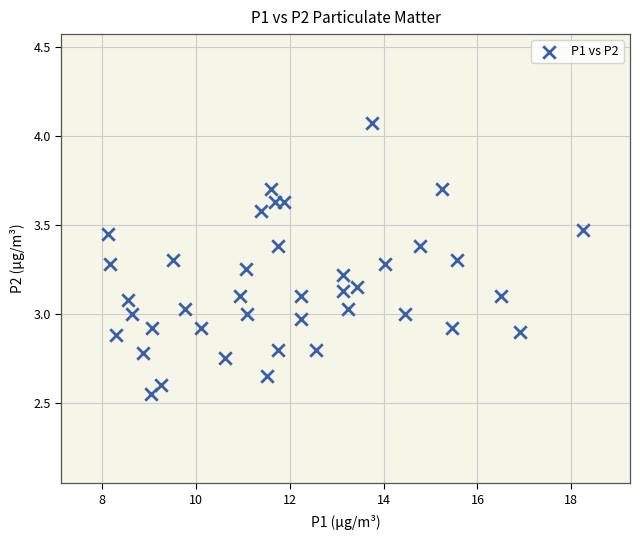

What is the range of X values (max minus min)?

10.1